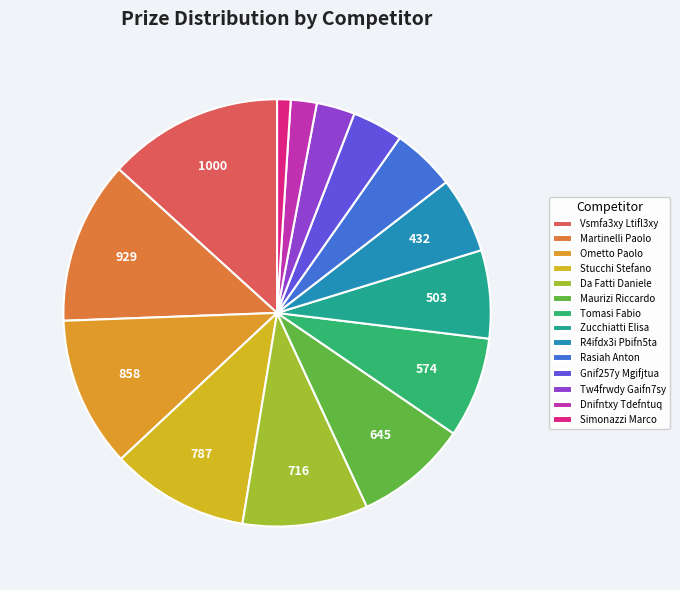

Does Ometto Paolo account for over 50% of the chart?

No